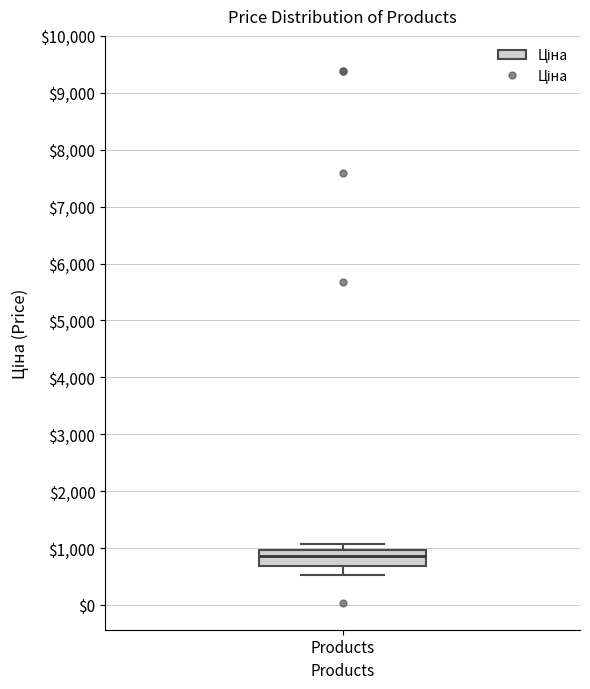

Where does the median line of the box for Products sit on the y-axis? The values are not printed on the chart, so give them approximately, as read against the axis.

900